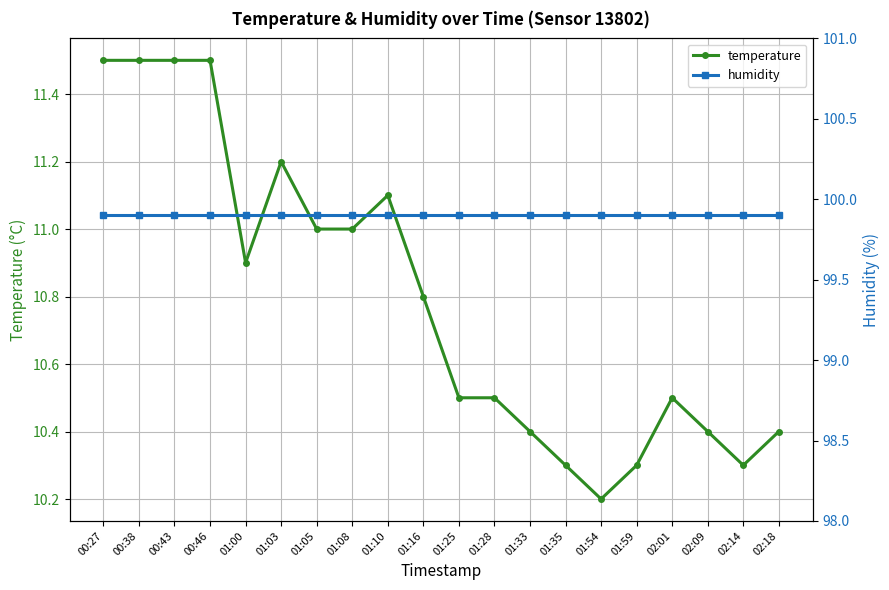

True or false: humidity and temperature intersect in this chart.

False